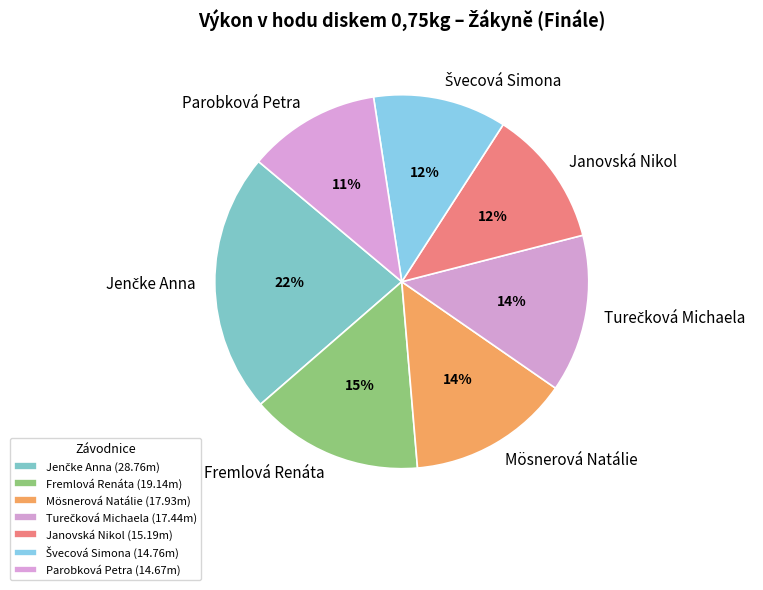

Is there a majority slice in this chart?

No